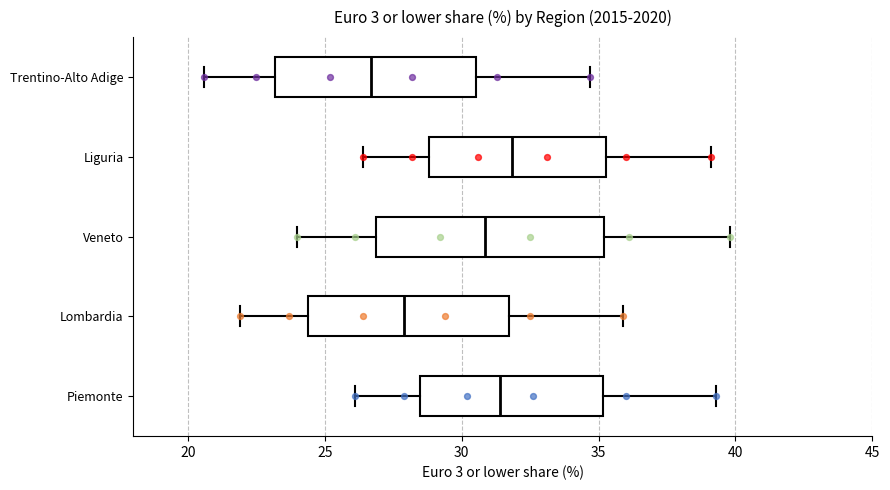

Which box is the widest, from its left edge to its right edge?

Veneto